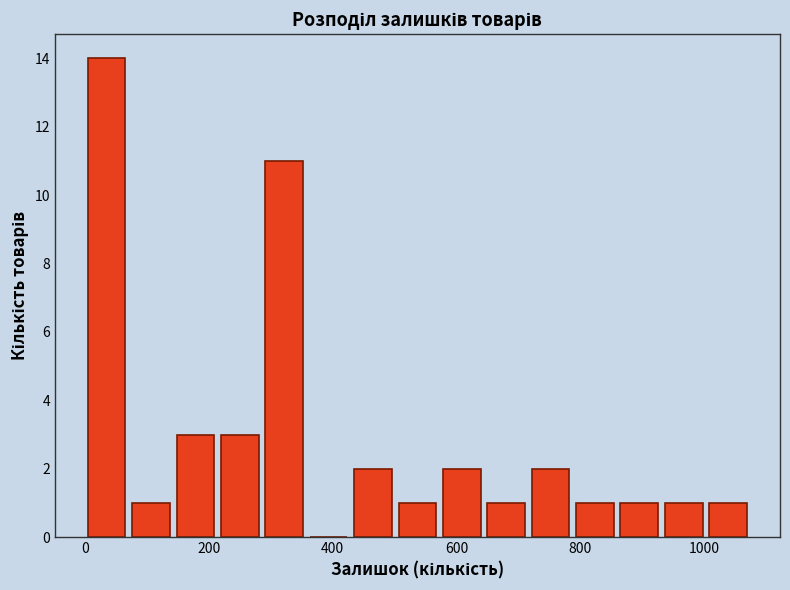

Around what value on the x-axis is the tallest bar? Give the approximate position of its centre, as read against the axis.

40